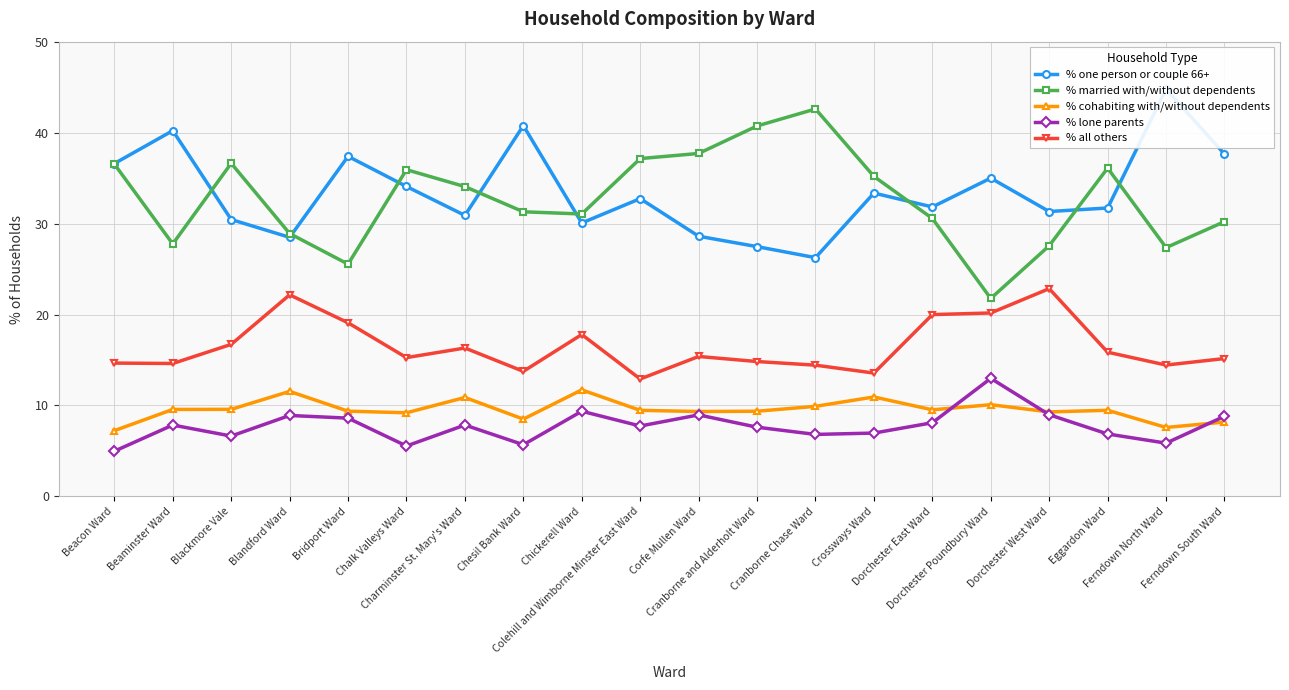

Reading left to right, list all the values displayed in this chart.

% one person or couple 66+: 36.6	40.2	30.4	28.5	37.4	34.1	30.9	40.8	30.1	32.7	28.6	27.5	26.3	33.4	31.8	35.0	31.3	31.7	44.8	37.6
% married with/without dependents: 36.5	27.8	36.6	28.9	25.5	35.9	34.1	31.3	31.1	37.1	37.7	40.7	42.6	35.2	30.6	21.8	27.6	36.1	27.4	30.2
% cohabiting with/without dependents: 7.2	9.6	9.6	11.5	9.4	9.2	10.9	8.5	11.7	9.5	9.3	9.4	9.9	10.9	9.5	10.1	9.3	9.5	7.6	8.2
% lone parents: 5.0	7.8	6.6	8.9	8.6	5.5	7.8	5.7	9.4	7.7	9.0	7.6	6.8	7.0	8.1	13.0	9.0	6.9	5.9	8.8
% all others: 14.7	14.6	16.7	22.2	19.1	15.3	16.3	13.8	17.8	12.9	15.4	14.8	14.4	13.6	20.0	20.2	22.8	15.9	14.4	15.2